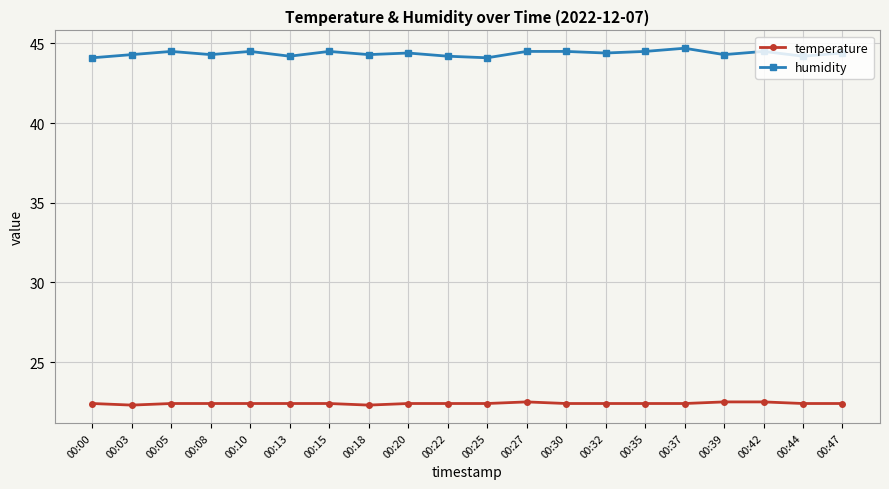

Which series has the largest total across all categories?

humidity